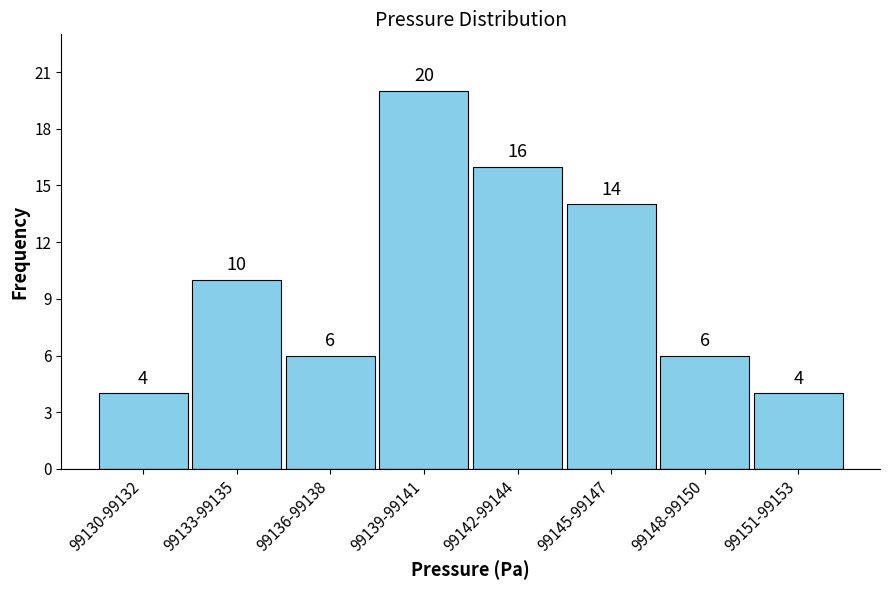

Reading left to right, extract all data points from this chart.

4	10	6	20	16	14	6	4